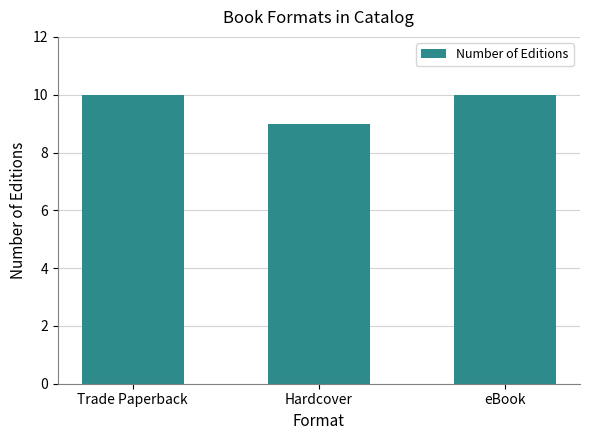

Reading left to right, transcribe all the data shown in this chart.

Trade Paperback=10	Hardcover=9	eBook=10